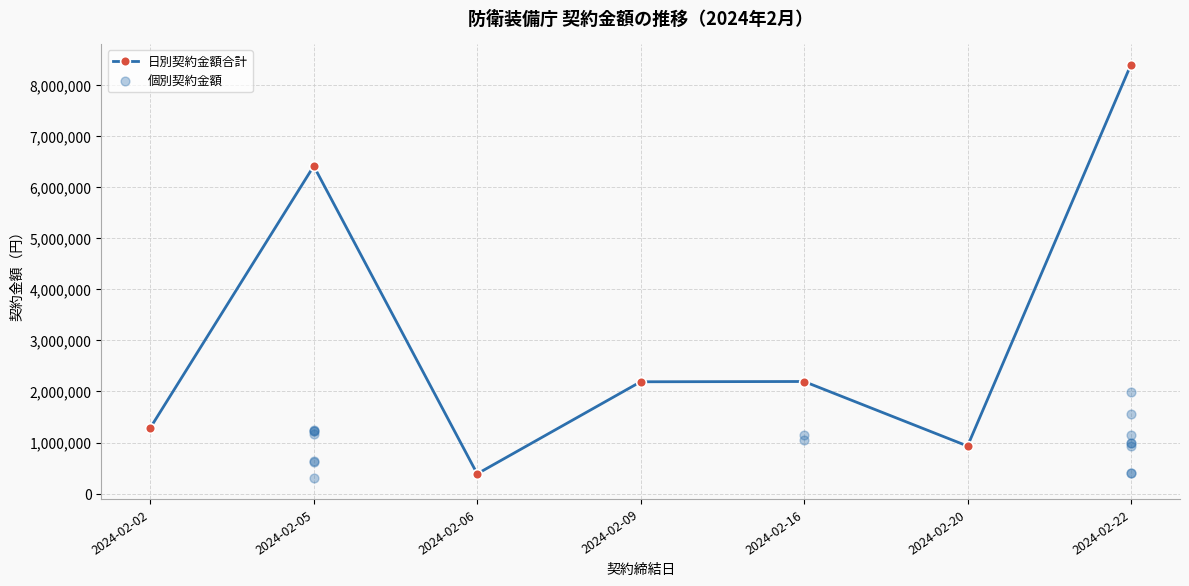

What is the change in value from 2024-02-05 to 2024-02-22?

-234221